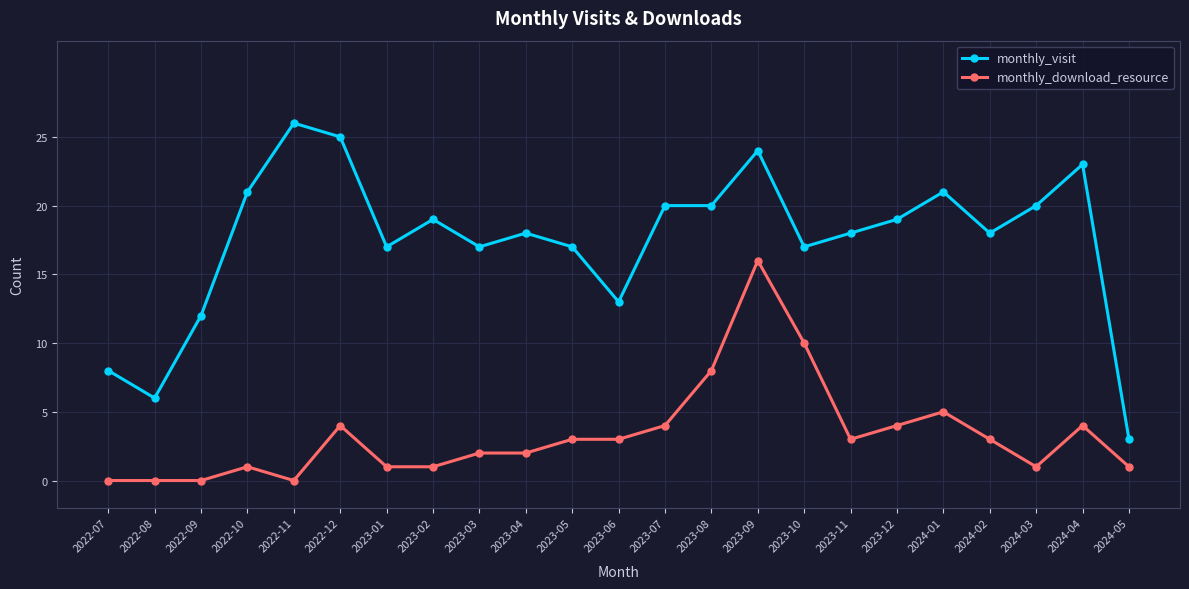

True or false: monthly_visit and monthly_download_resource intersect in this chart.

False